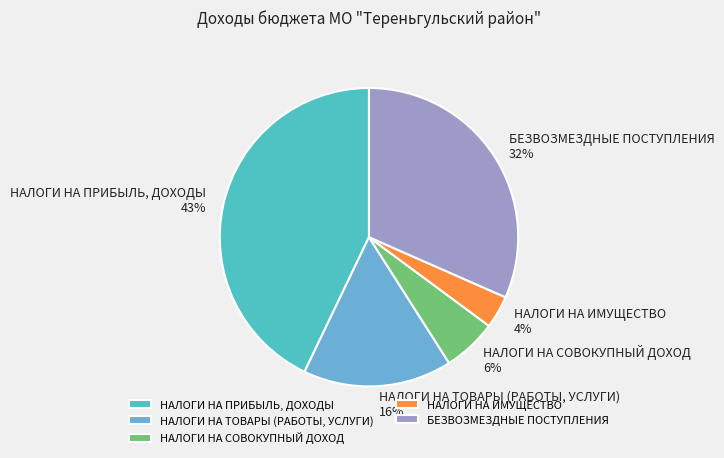

Which slice is the largest?

НАЛОГИ НА ПРИБЫЛЬ, ДОХОДЫ